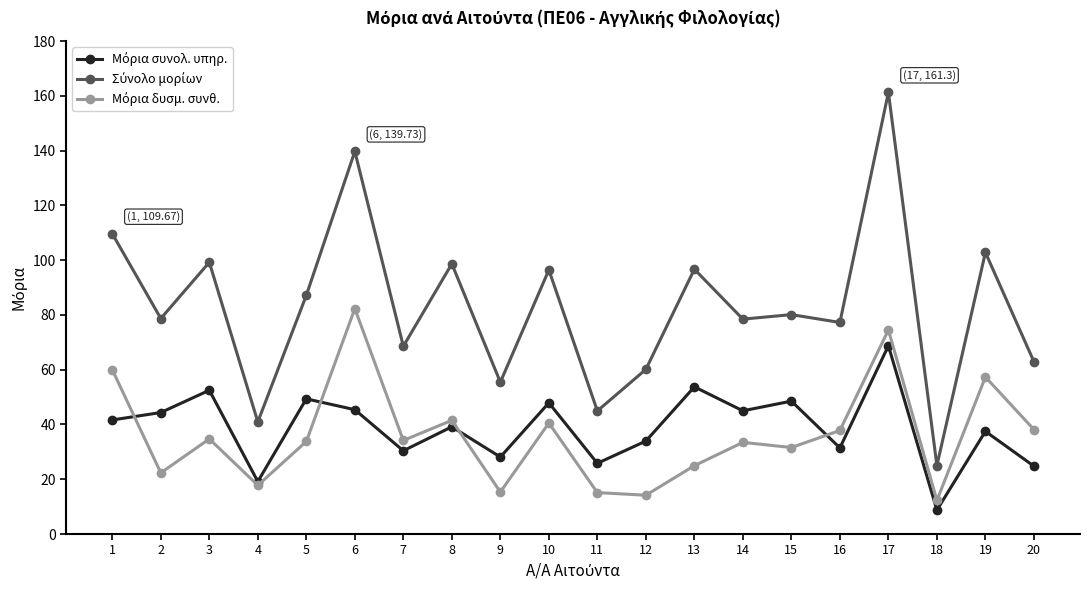

What is the spread (max minus min) of values at 14?

45.0